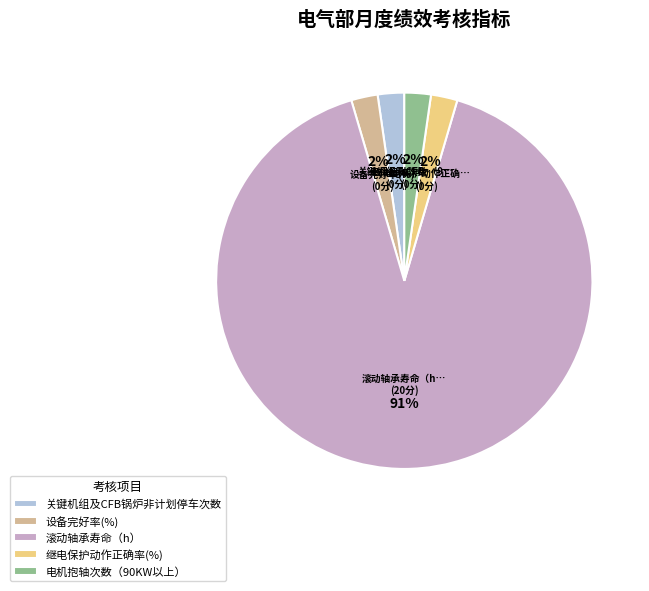

What percentage is the 设备完好率(%) slice, to the nearest percent?

2%